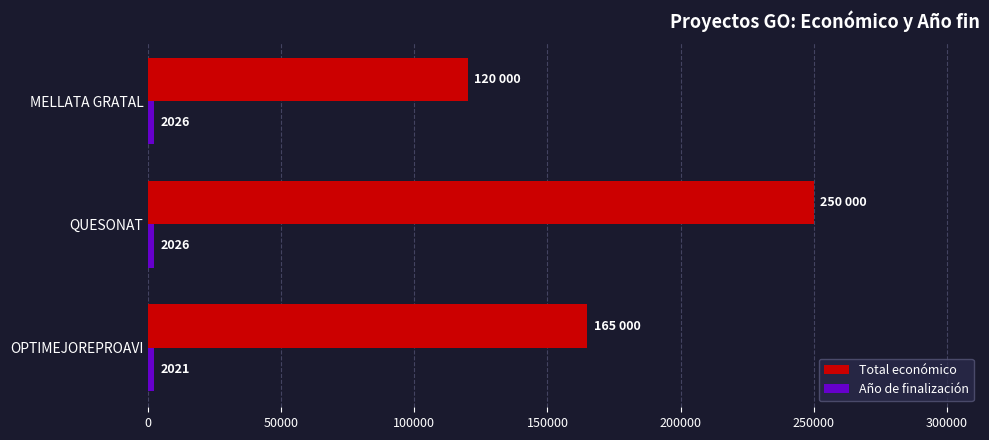

At which category is the sum across all series the highest?

QUESONAT